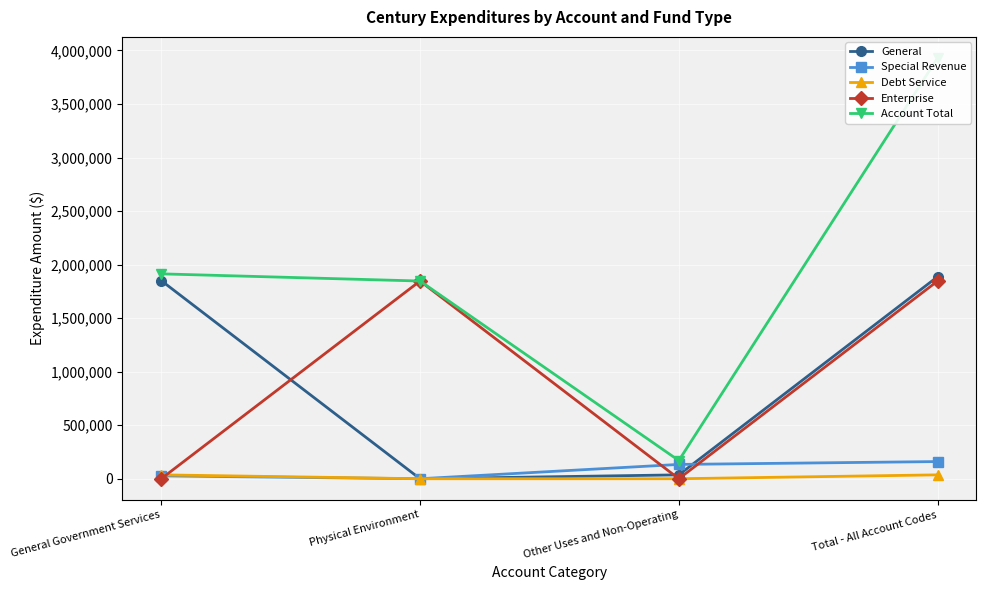

What are all the series names shown in the legend?

General, Special Revenue, Debt Service, Enterprise, Account Total